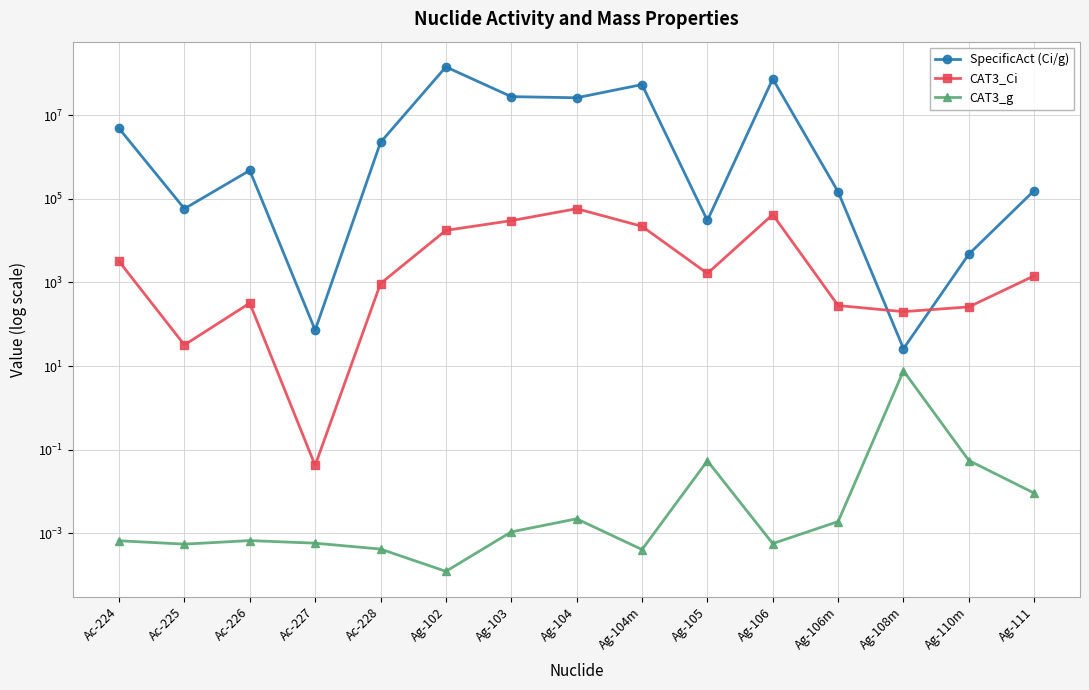

True or false: CAT3_g and SpecificAct (Ci/g) cross at least once.

False